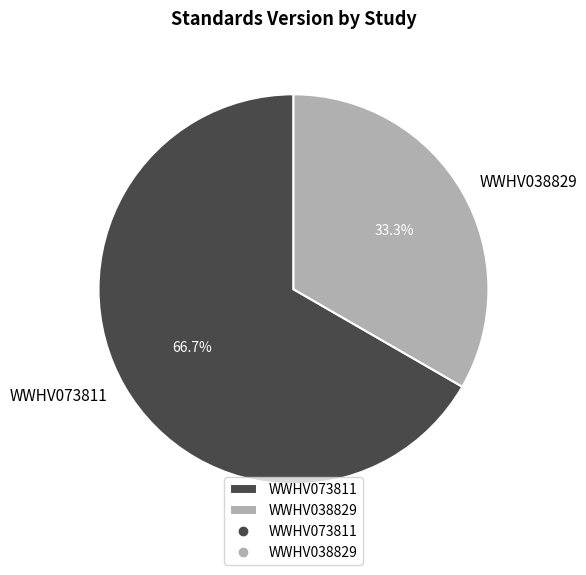

Count the number of slices in the pie.

2